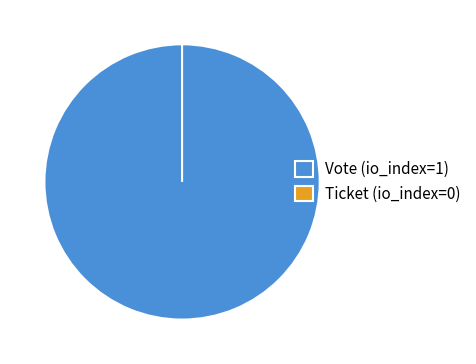

To the nearest percent, what is the combined percentage of Ticket (io_index=0) and Vote (io_index=1)?

100%